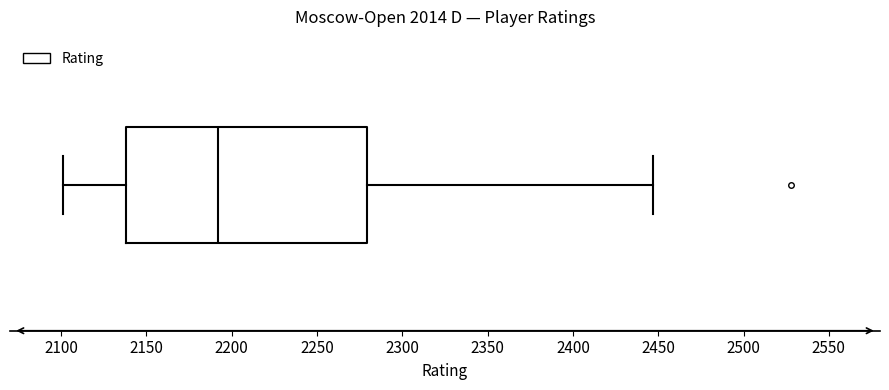

Read this box plot against the x-axis: the position of the median line, the range covered by the box, and the ends of both whiskers. The values are not printed on the chart, so give them approximately, as read against the axis.

median 2190, box 2140 to 2280, whiskers 2100 to 2445